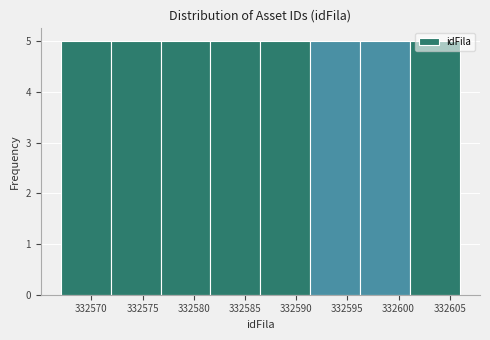

Reading left to right, list every bar in this chart as the range it spans on the x-axis followed by its height. Neither the bar edges nor the heights are printed on the chart, so give them approximately, as read against the axes.

332567.0 to 332572.0: 5
332572.0 to 332577.0: 5
332577.0 to 332581.5: 5
332581.5 to 332586.5: 5
332586.5 to 332591.5: 5
332591.5 to 332596.5: 5
332596.5 to 332601.0: 5
332601.0 to 332606.0: 5